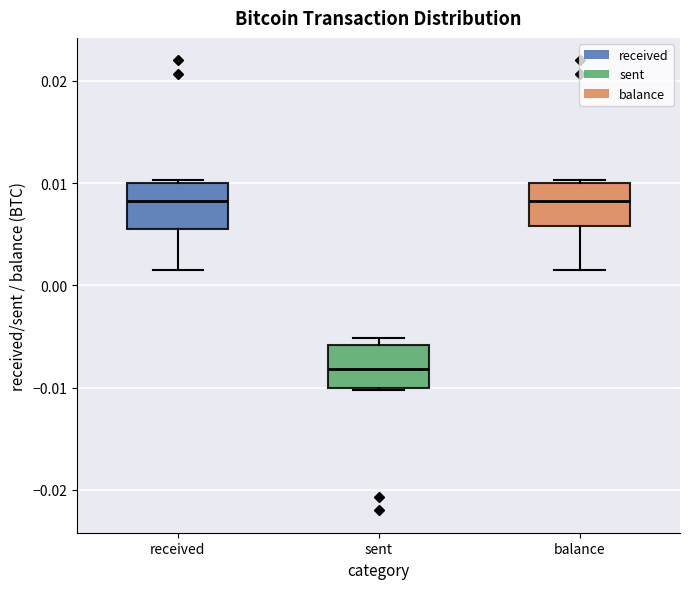

Where is the upper edge of the box for sent on the y-axis? The values are not printed on the chart, so give them approximately, as read against the axis.

-0.006